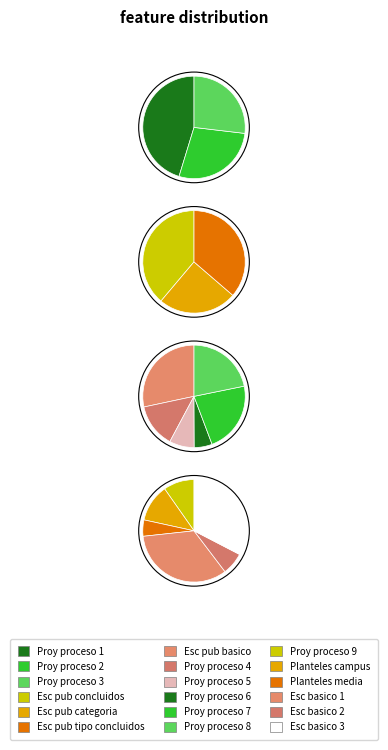

True or false: Porcentaje proyectos proceso 3 accounts for 10% of the total.

False